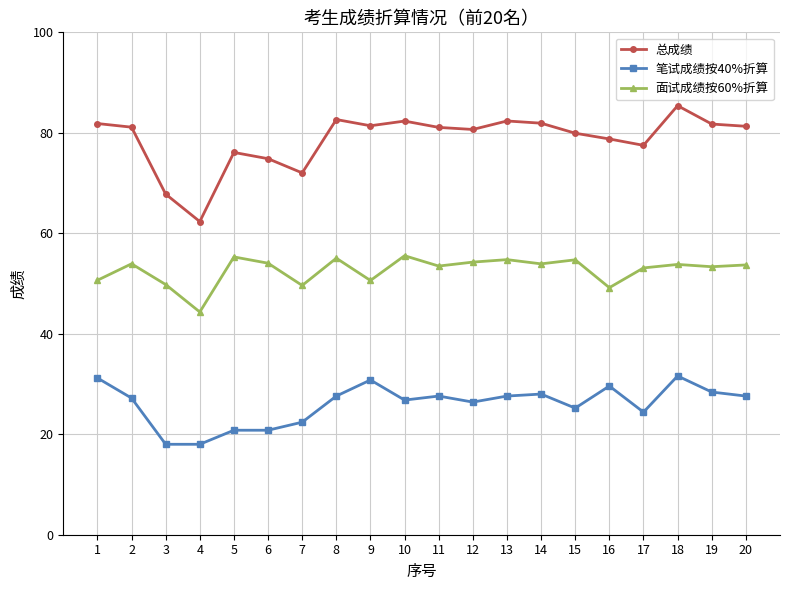

What is the value of the 总成绩 point at the 10th from the left?

82.3